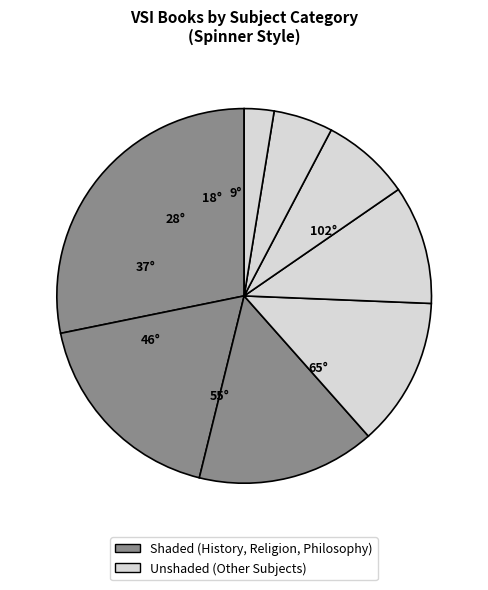

Count the number of slices in the pie.

8